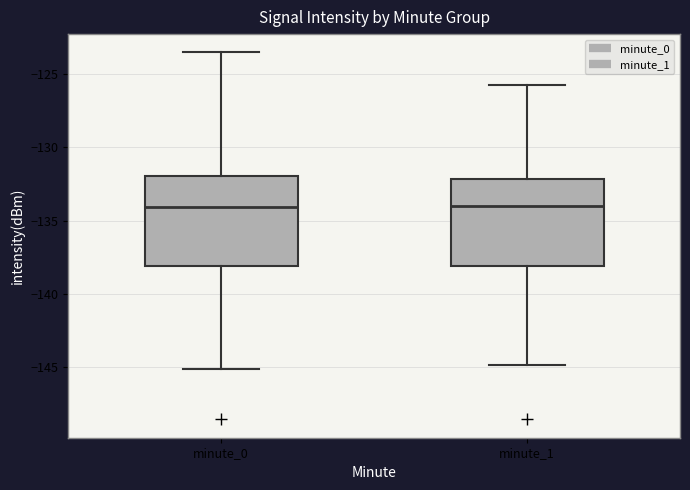

Reading left to right, read every box against the y-axis: the position of its median line, the range the box covers, and the ends of its whiskers. The values are not printed on the chart, so give them approximately, as read against the axis.

minute_0: median -134.0, box -138.0 to -132.0, whiskers -145.0 to -123.5
minute_1: median -134.0, box -138.0 to -132.0, whiskers -145.0 to -126.0